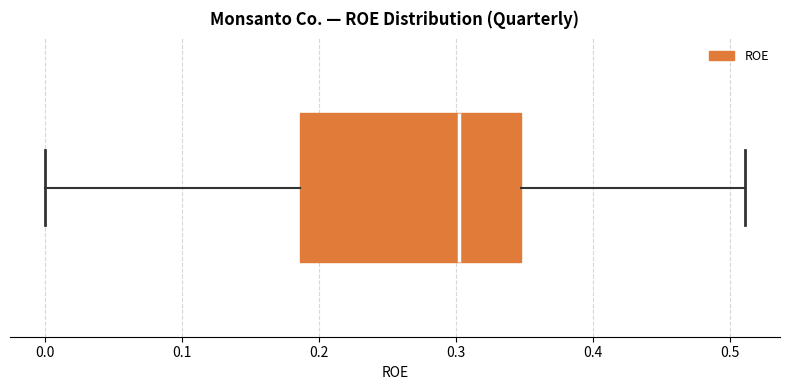

Transcribe this box plot: give where the median line is, the range the box spans, and where the two whiskers end, as read against the x-axis. The values are not printed on the chart, so give them approximately, as read against the axis.

median 0.30, box 0.19 to 0.35, whiskers 0.00 to 0.51